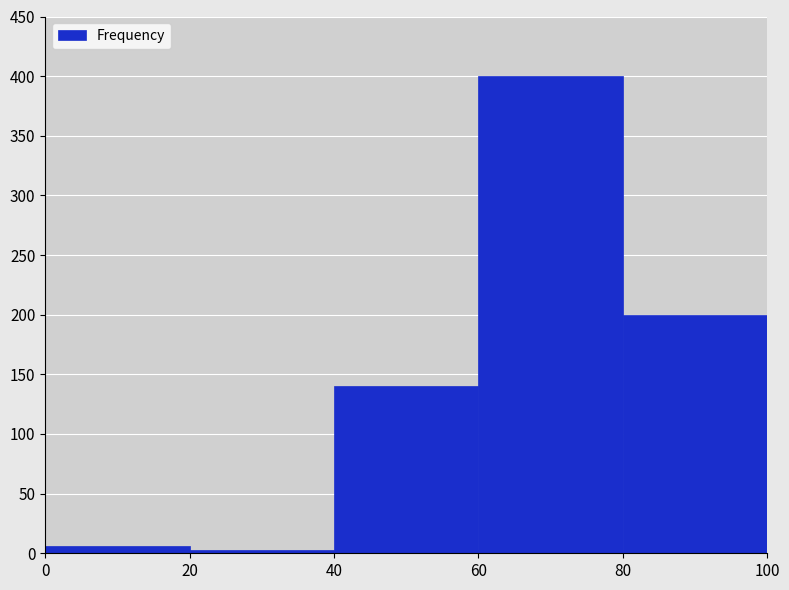

What is the height of the bar covering 0 to 20 on the x-axis? The values are not printed on the chart, so give them approximately, as read against the axis.

5